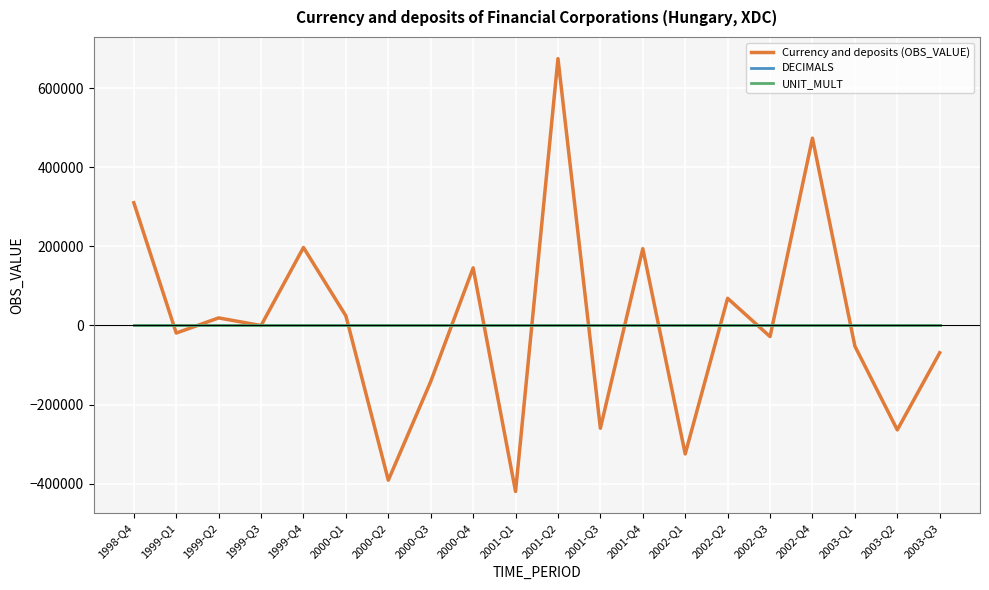

What is the minimum value shown in the chart?

-419746